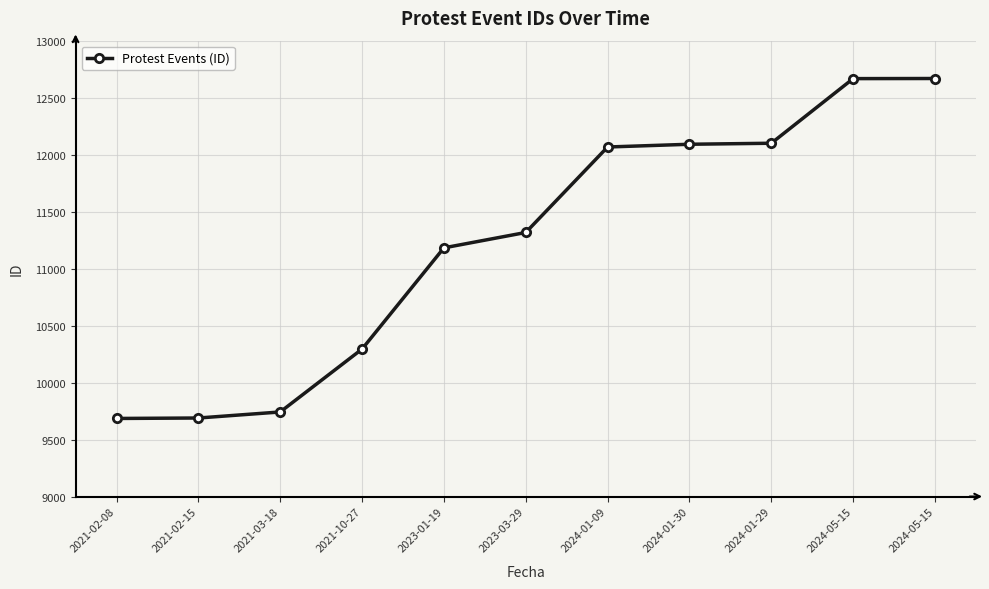

Reading right to left, extract all data points from this chart.

12668	12667	12100	12091	12067	11317	11182	10294	9742	9689	9685